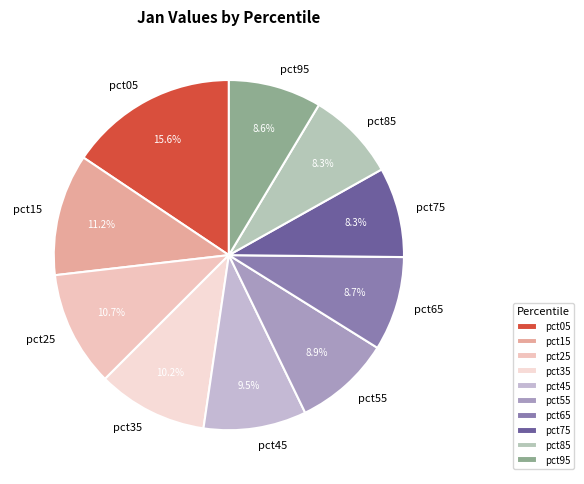

Count the number of slices in the pie.

10